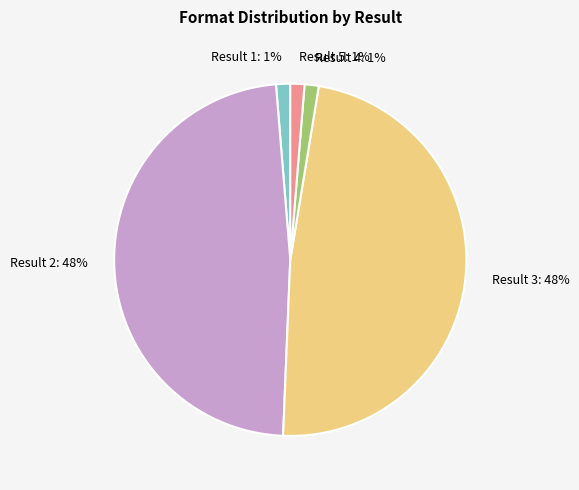

Is there any slice that represents more than half of the pie?

No